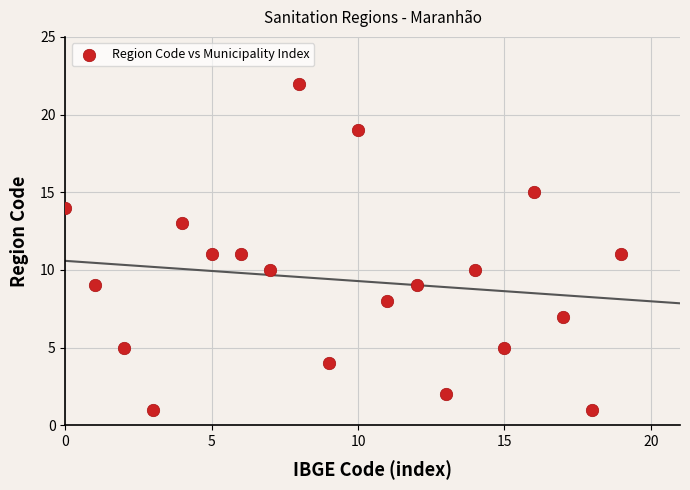

What is the range of Y values (max minus min)?

21